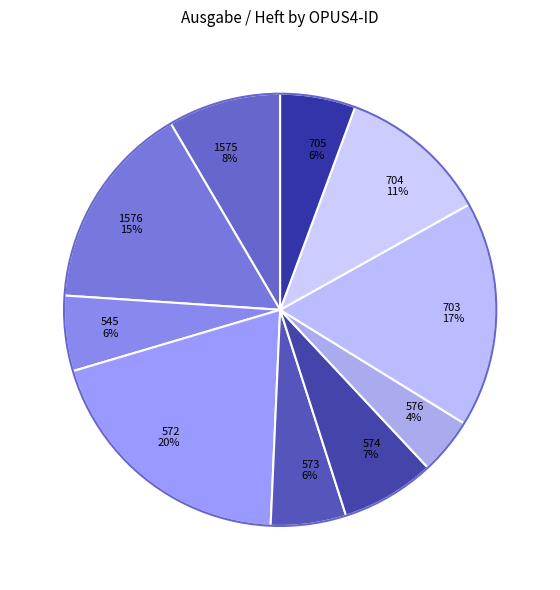

Combined, do 703 and 705 account for over 50%?

No